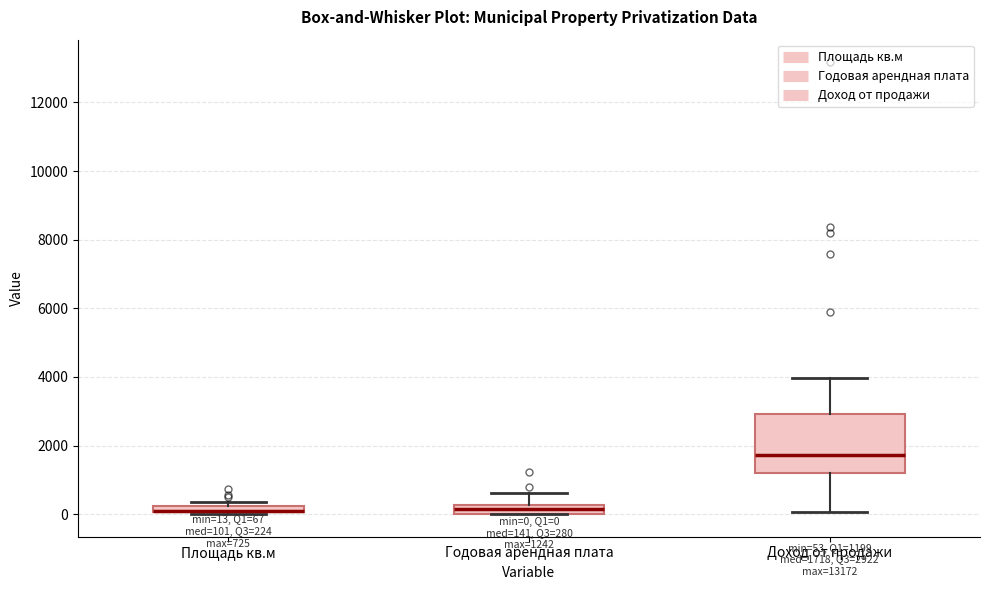

Which box is the tallest, from its lower edge to its upper edge?

Доход от продажи